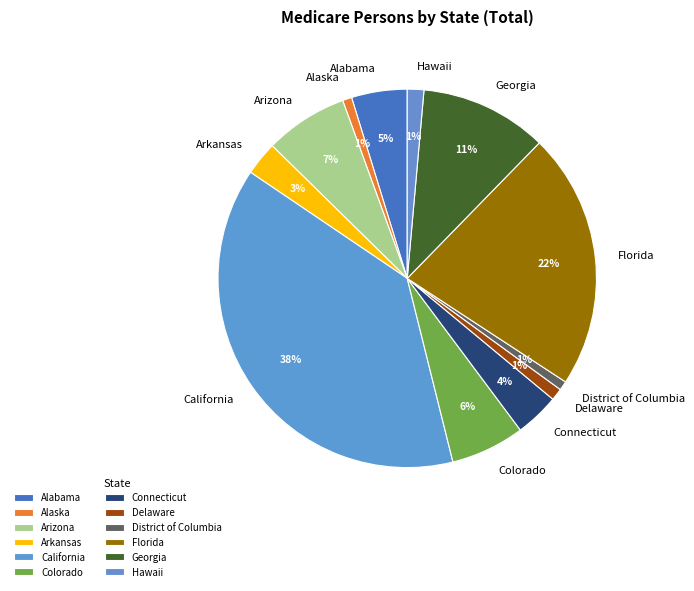

What is the largest slice in the pie chart?

California